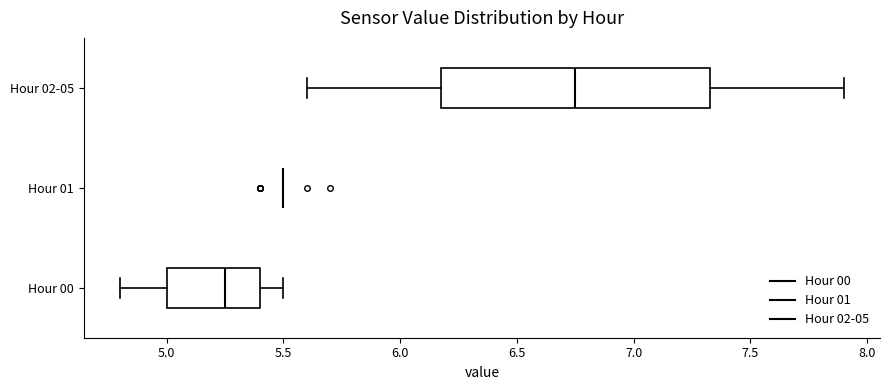

Where does the right whisker of the box for Hour 00 end on the x-axis? The values are not printed on the chart, so give them approximately, as read against the axis.

5.50